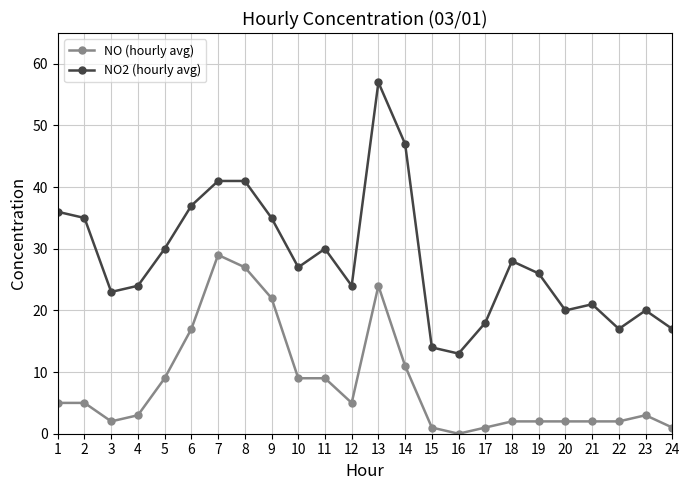

True or false: NO2 (hourly avg) and NO (hourly avg) intersect in this chart.

False